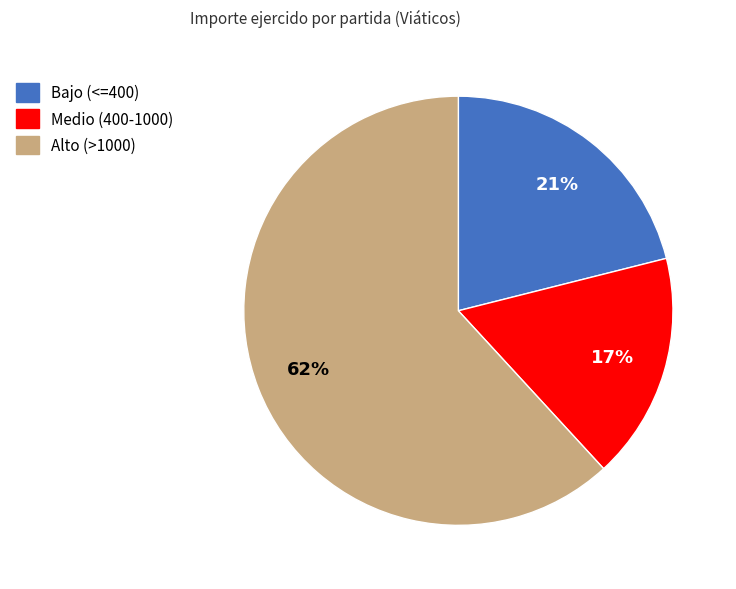

Count the number of slices in the pie.

3